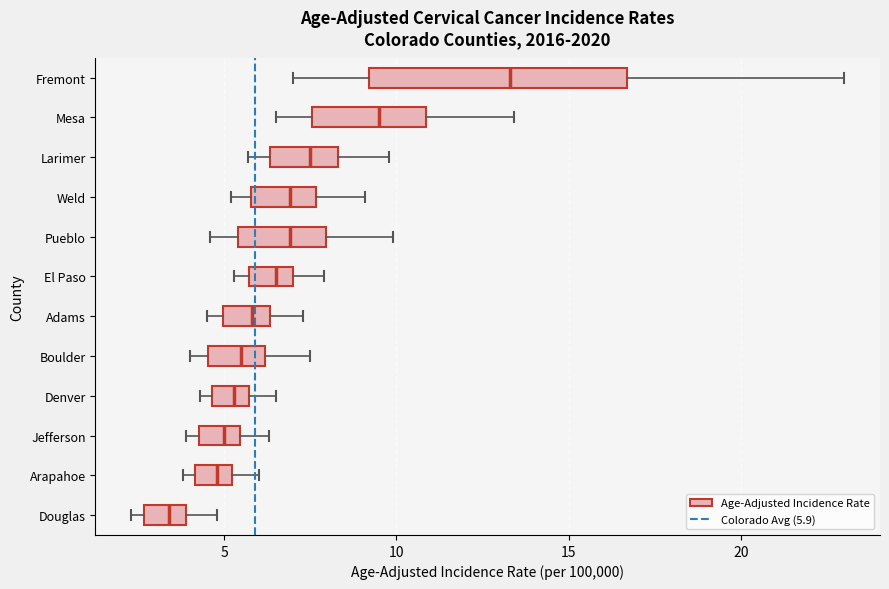

Where does the median line of the box for Larimer sit on the x-axis? The values are not printed on the chart, so give them approximately, as read against the axis.

7.5